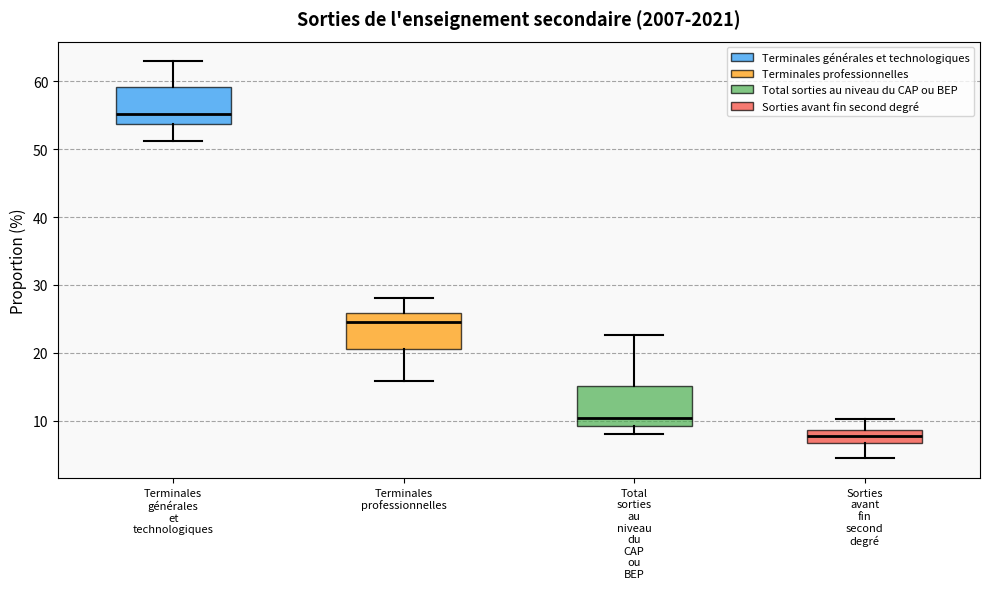

Which box has the highest median line?

Terminales générales et technologiques